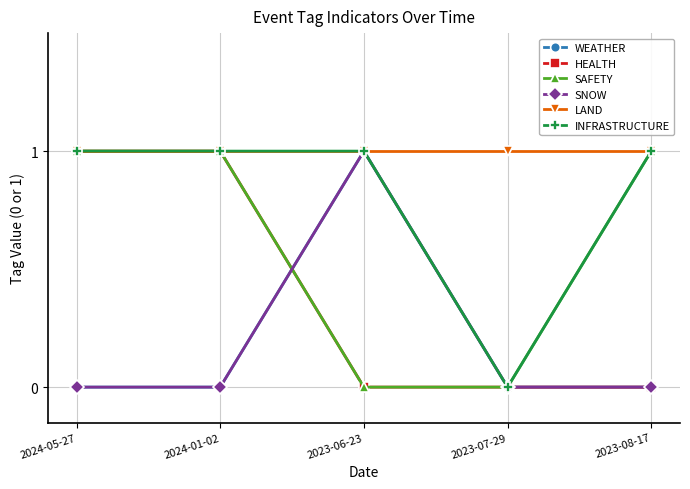

Is it true that HEALTH equals 1 at 2024-05-27?

True